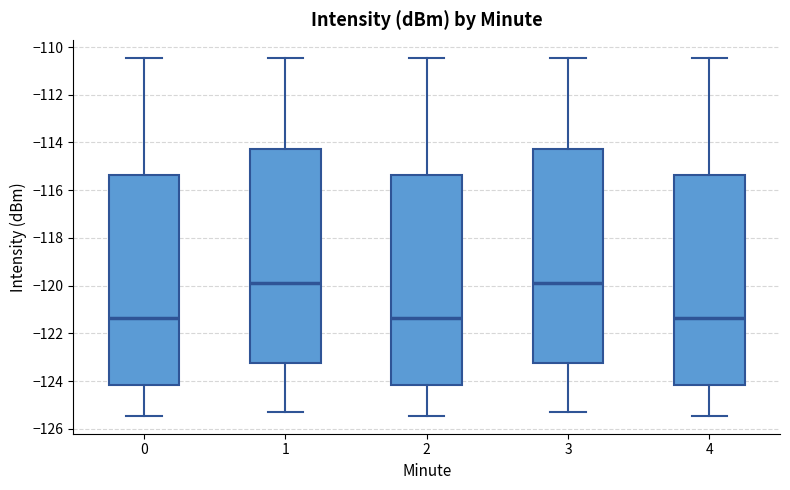

Reading left to right, transcribe this box plot: for each box, give where its median line is, the range the box spans, and where its two whiskers end, as read against the y-axis. The values are not printed on the chart, so give them approximately, as read against the axis.

0: median -121.4, box -124.2 to -115.4, whiskers -125.4 to -110.4
1: median -119.8, box -123.2 to -114.2, whiskers -125.2 to -110.4
2: median -121.4, box -124.2 to -115.4, whiskers -125.4 to -110.4
3: median -119.8, box -123.2 to -114.2, whiskers -125.2 to -110.4
4: median -121.4, box -124.2 to -115.4, whiskers -125.4 to -110.4